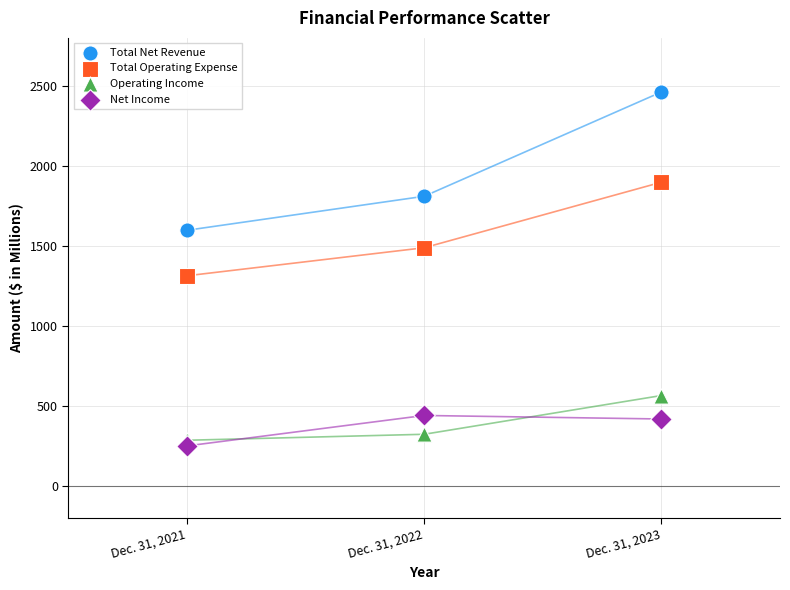

Across all data points, what is the range of X values (max minus min)?

2.0